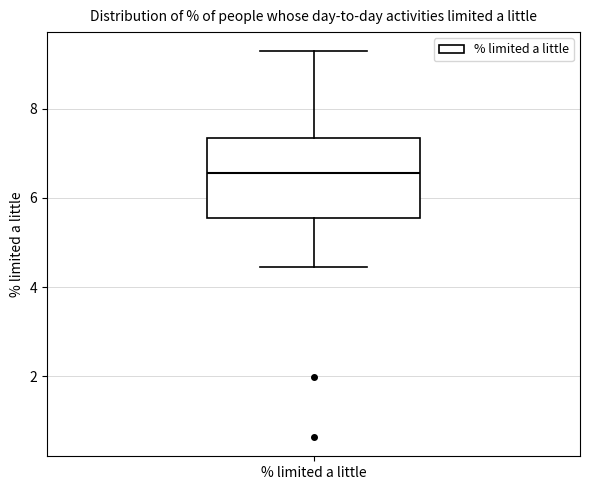

Read this box plot against the y-axis: the position of the median line, the range covered by the box, and the ends of both whiskers. The values are not printed on the chart, so give them approximately, as read against the axis.

median 6.6, box 5.6 to 7.4, whiskers 4.4 to 9.2